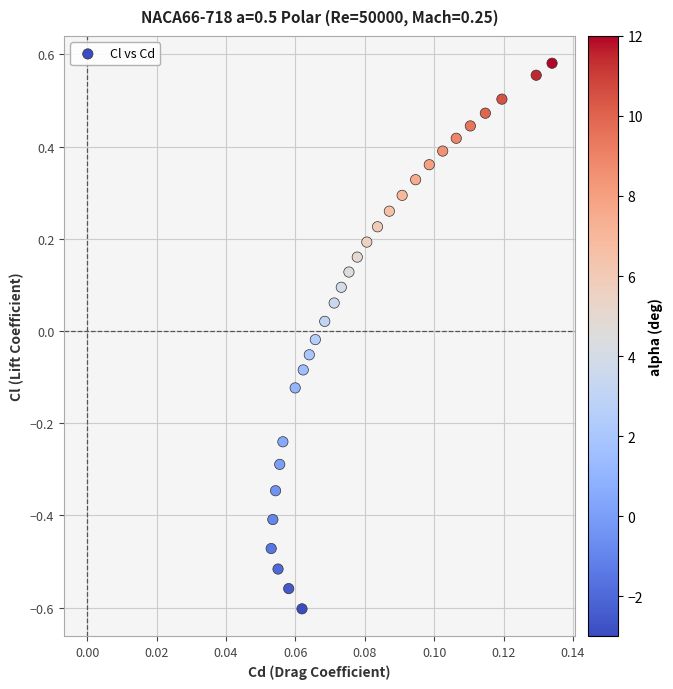

What is the range of Y values (max minus min)?

1.2